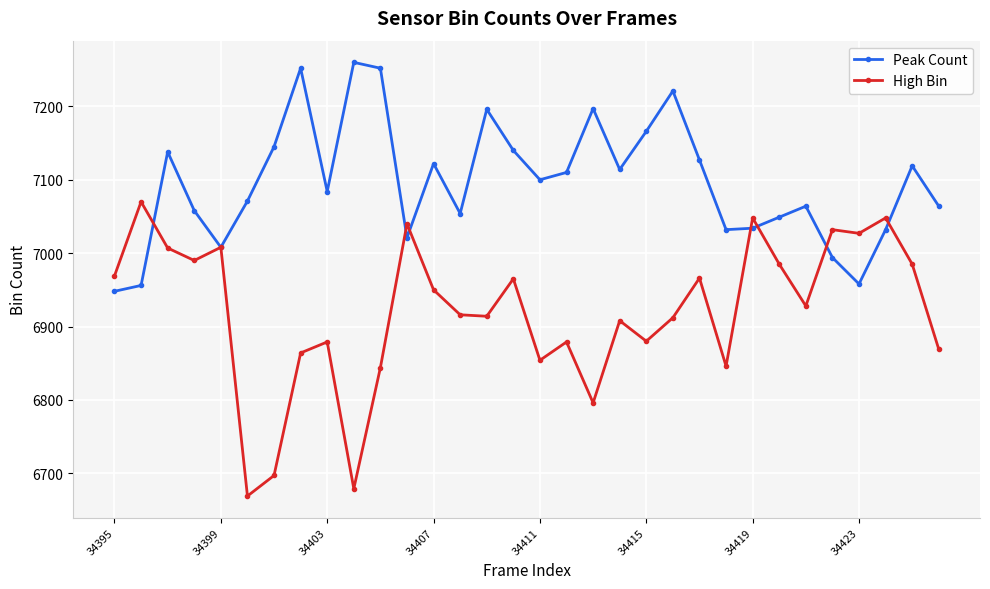

Which series ends up on top after the final intersection of Peak Count and High Bin?

Peak Count